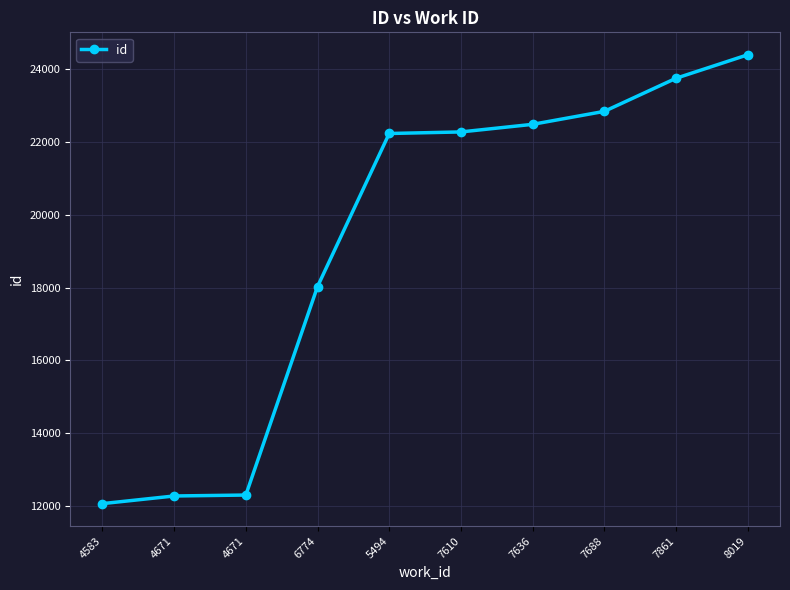

Count the number of data series in this chart.

1